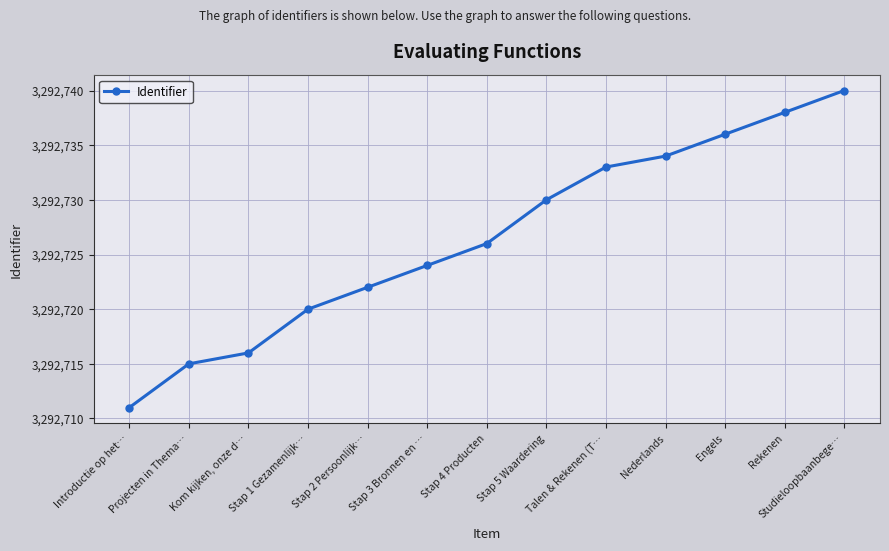

Reading left to right, list all the values displayed in this chart.

3292711	3292715	3292716	3292720	3292722	3292724	3292726	3292730	3292733	3292734	3292736	3292738	3292740